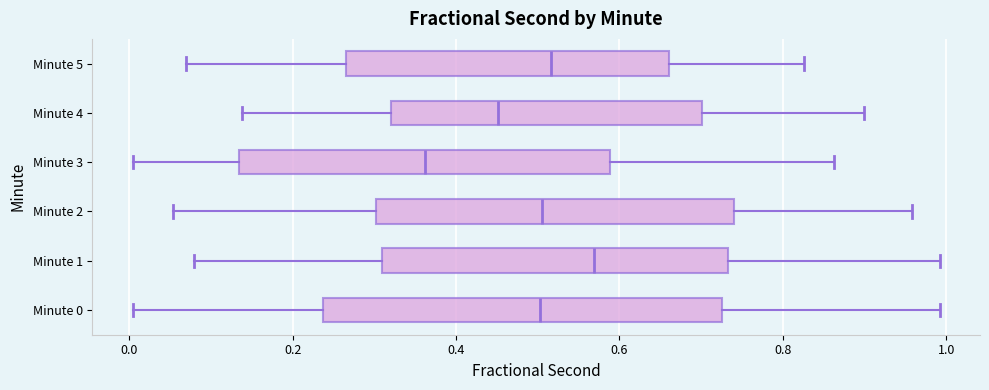

Reading bottom to top, transcribe this box plot: for each box, give where its median line is, the range the box spans, and where its two whiskers end, as read against the x-axis. The values are not printed on the chart, so give them approximately, as read against the axis.

Minute 0: median 0.50, box 0.24 to 0.72, whiskers 0.00 to 1.00
Minute 1: median 0.56, box 0.30 to 0.74, whiskers 0.08 to 1.00
Minute 2: median 0.50, box 0.30 to 0.74, whiskers 0.06 to 0.96
Minute 3: median 0.36, box 0.14 to 0.58, whiskers 0.00 to 0.86
Minute 4: median 0.46, box 0.32 to 0.70, whiskers 0.14 to 0.90
Minute 5: median 0.52, box 0.26 to 0.66, whiskers 0.08 to 0.82